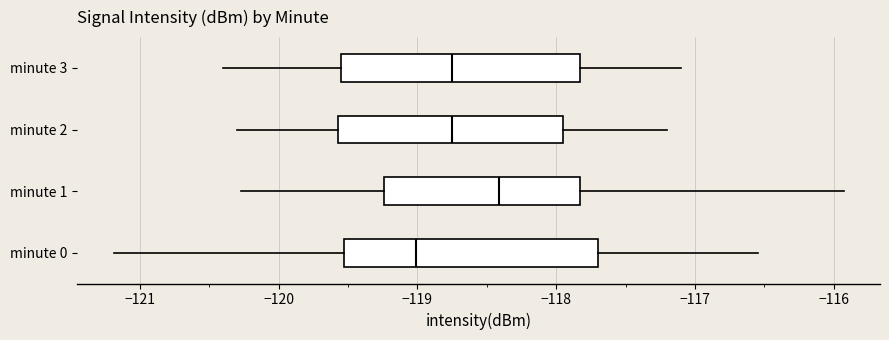

Comparing the boxes themselves (not the whiskers), which one is the widest?

minute 0